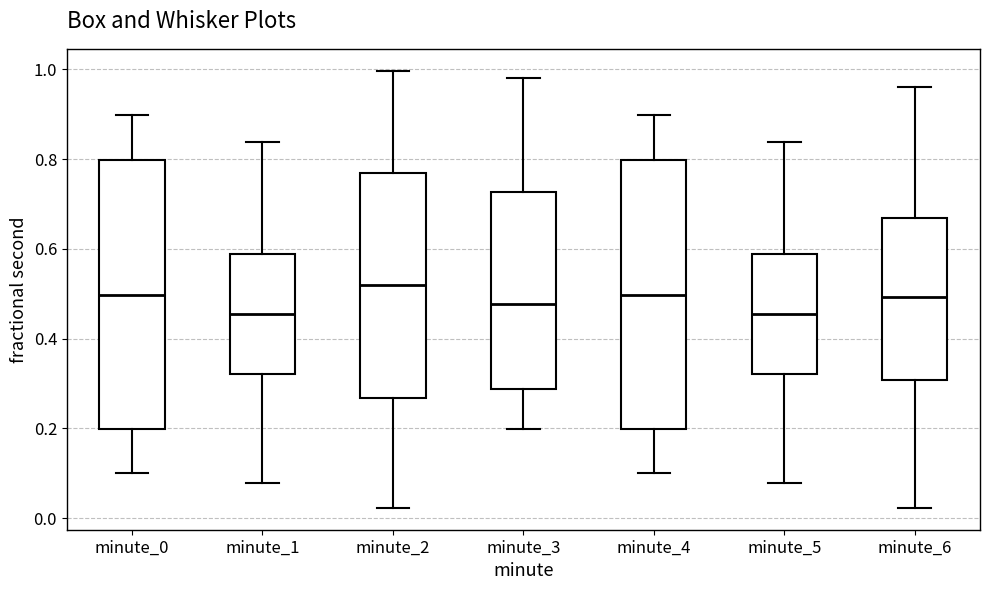

Reading left to right, transcribe this box plot: for each box, give where its median line is, the range the box spans, and where its two whiskers end, as read against the y-axis. The values are not printed on the chart, so give them approximately, as read against the axis.

minute_0: median 0.50, box 0.20 to 0.80, whiskers 0.10 to 0.90
minute_1: median 0.46, box 0.32 to 0.58, whiskers 0.08 to 0.84
minute_2: median 0.52, box 0.26 to 0.78, whiskers 0.02 to 1.00
minute_3: median 0.48, box 0.28 to 0.72, whiskers 0.20 to 0.98
minute_4: median 0.50, box 0.20 to 0.80, whiskers 0.10 to 0.90
minute_5: median 0.46, box 0.32 to 0.58, whiskers 0.08 to 0.84
minute_6: median 0.50, box 0.30 to 0.66, whiskers 0.02 to 0.96